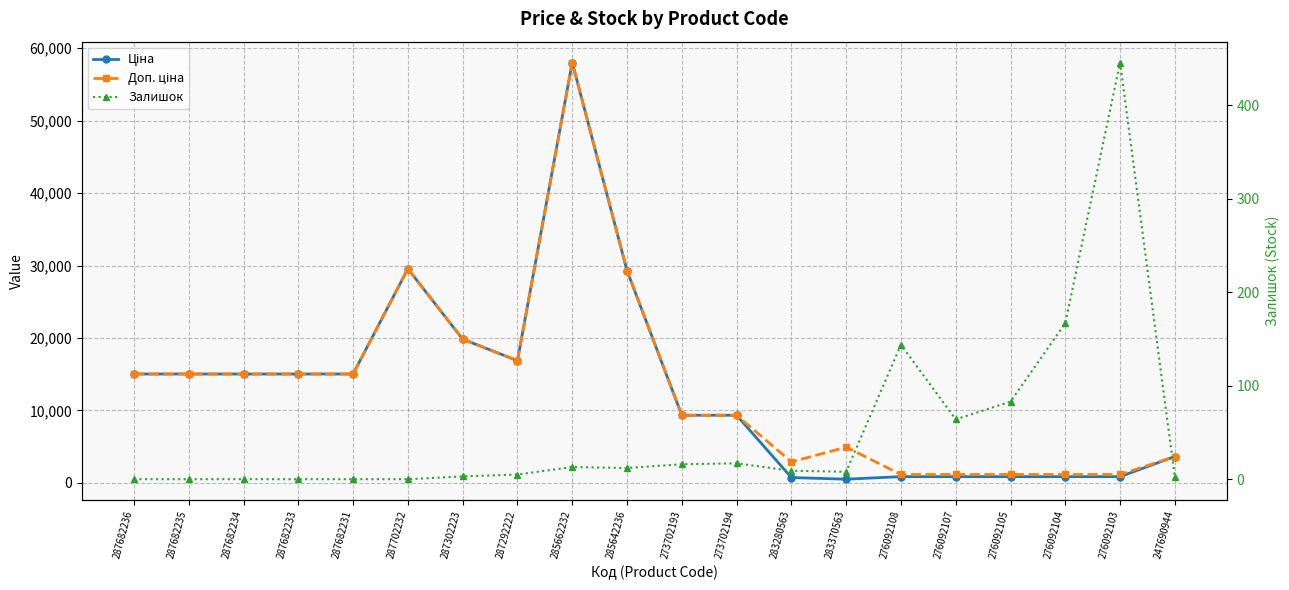

What is the total value across all series at 283280563?

3607.1